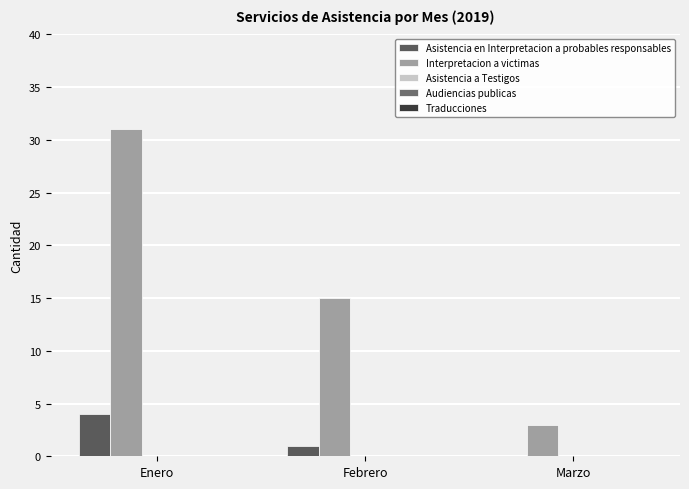

Count the number of categories in the chart.

3